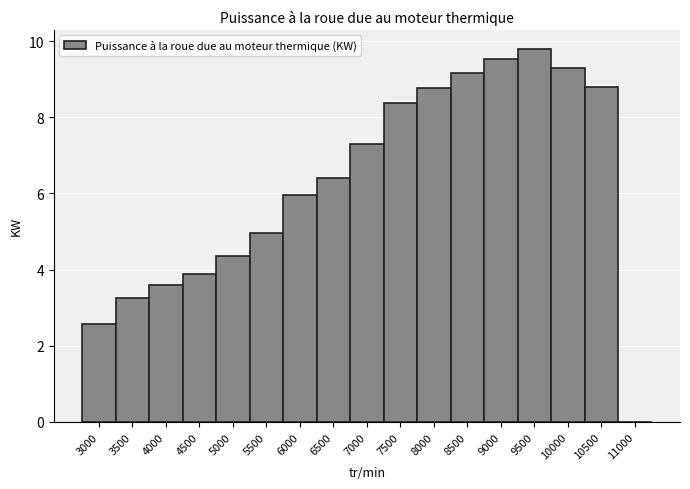

Reading left to right, list all the values displayed in this chart.

3000=2.6	3500=3.3	4000=3.6	4500=3.9	5000=4.4	5500=5.0	6000=6.0	6500=6.4	7000=7.3	7500=8.4	8000=8.8	8500=9.2	9000=9.5	9500=9.8	10000=9.3	10500=8.8	11000=0.0